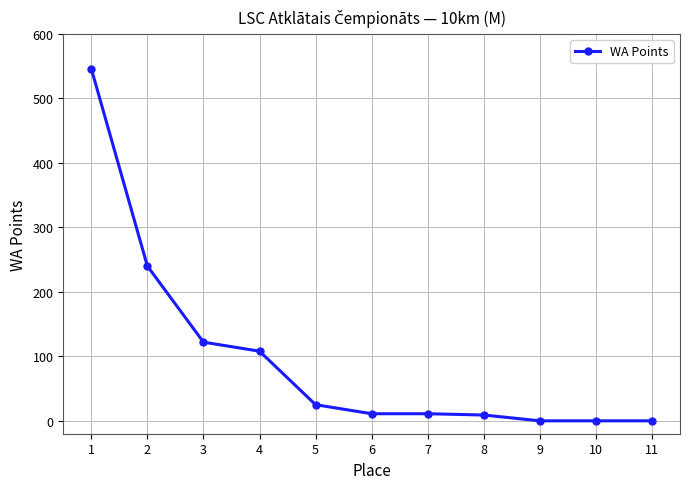

What is the value of the 3rd point from the left?

122